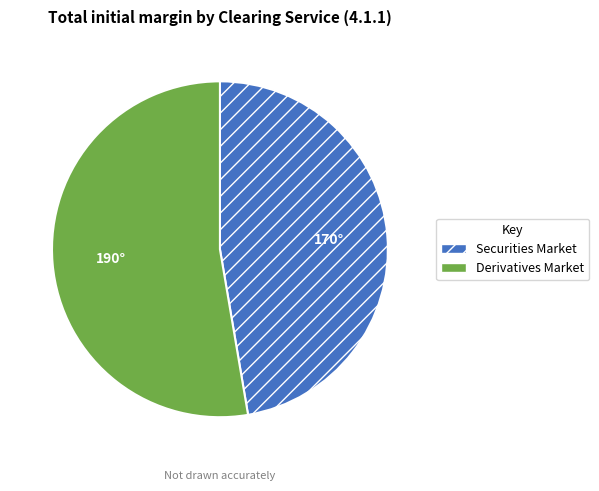

Do Derivatives Market and Securities Market together represent more than half of the pie?

Yes